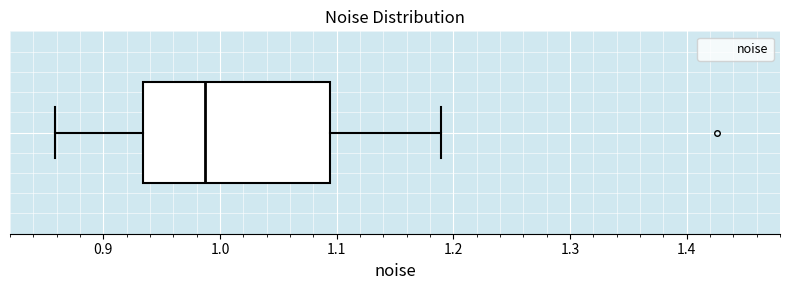

Transcribe this box plot: give where the median line is, the range the box spans, and where the two whiskers end, as read against the x-axis. The values are not printed on the chart, so give them approximately, as read against the axis.

median 0.99, box 0.93 to 1.09, whiskers 0.86 to 1.19